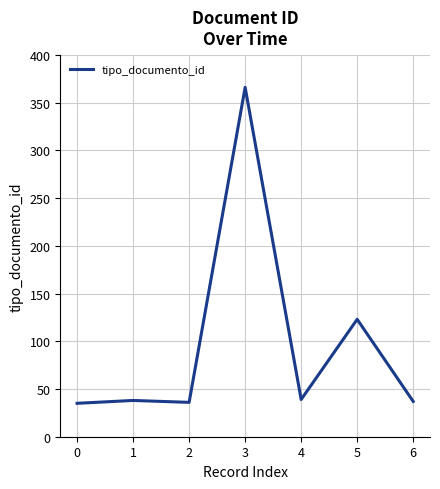

What is the maximum value shown in the chart?

366